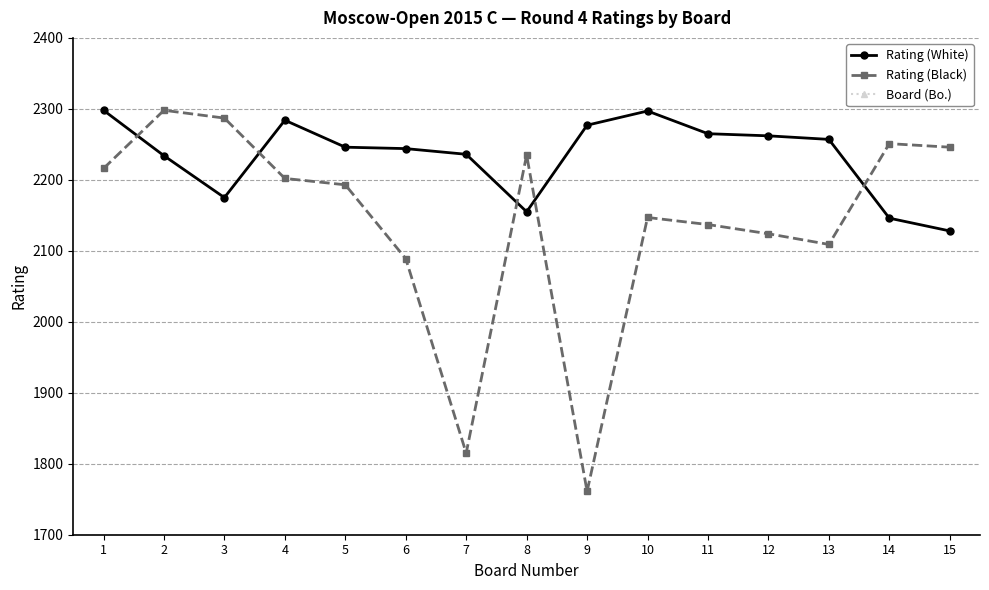

What is the difference between the highest and lowest values at 7?

2229